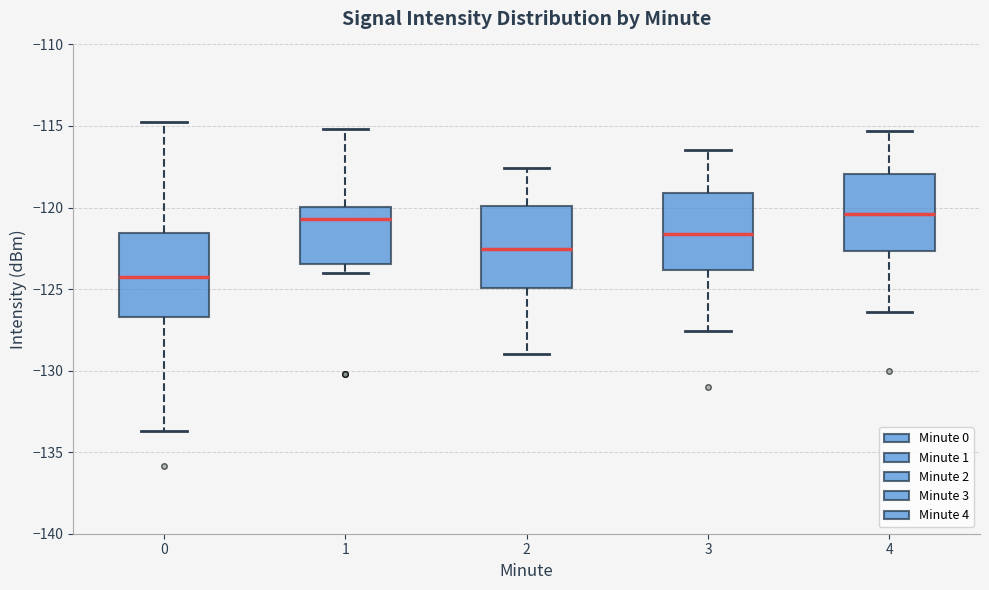

Reading left to right, read every box against the y-axis: the position of its median line, the range the box covers, and the ends of its whiskers. The values are not printed on the chart, so give them approximately, as read against the axis.

0: median -124.5, box -126.5 to -121.5, whiskers -133.5 to -115.0
1: median -120.5, box -123.5 to -120.0, whiskers -124.0 to -115.0
2: median -122.5, box -125.0 to -120.0, whiskers -129.0 to -117.5
3: median -121.5, box -124.0 to -119.0, whiskers -127.5 to -116.5
4: median -120.5, box -122.5 to -118.0, whiskers -126.5 to -115.5